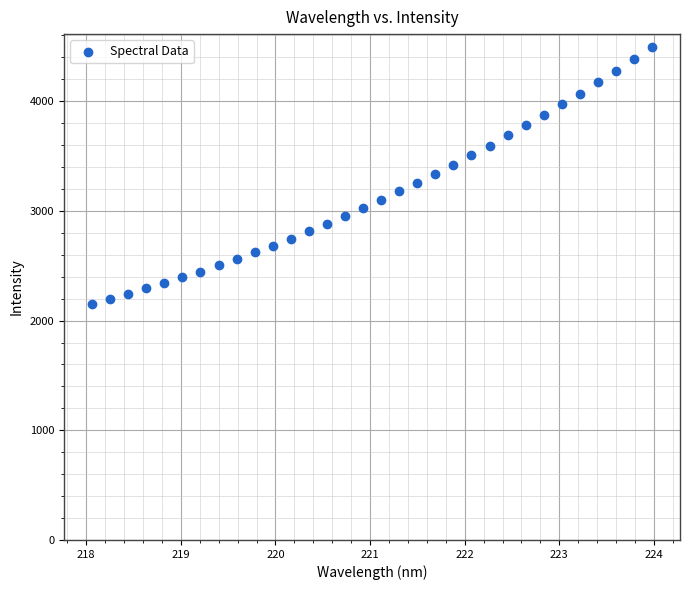

What is the range of X values (max minus min)?

5.9